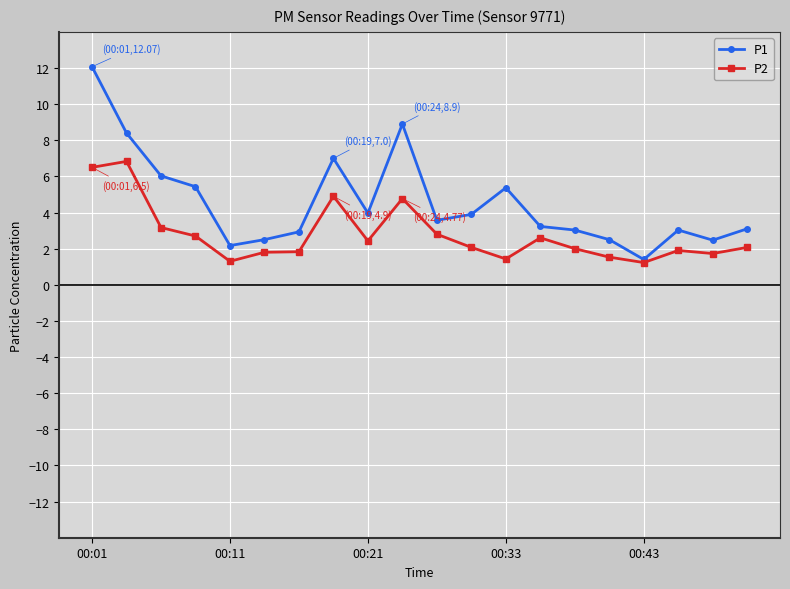

True or false: P2 has more than 1 interior local peaks.

True